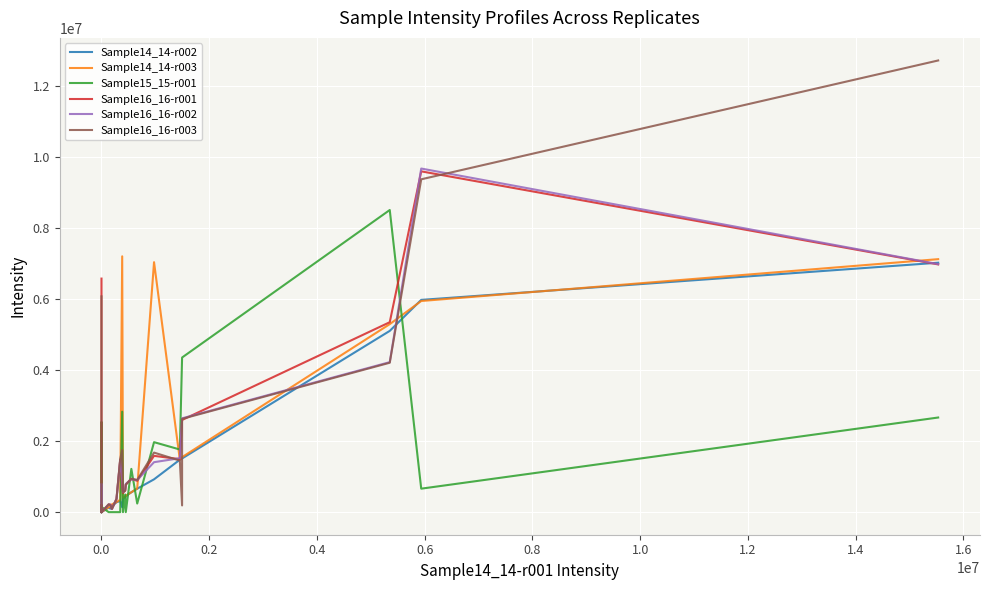

What is the label of the 12th point from the left?

11